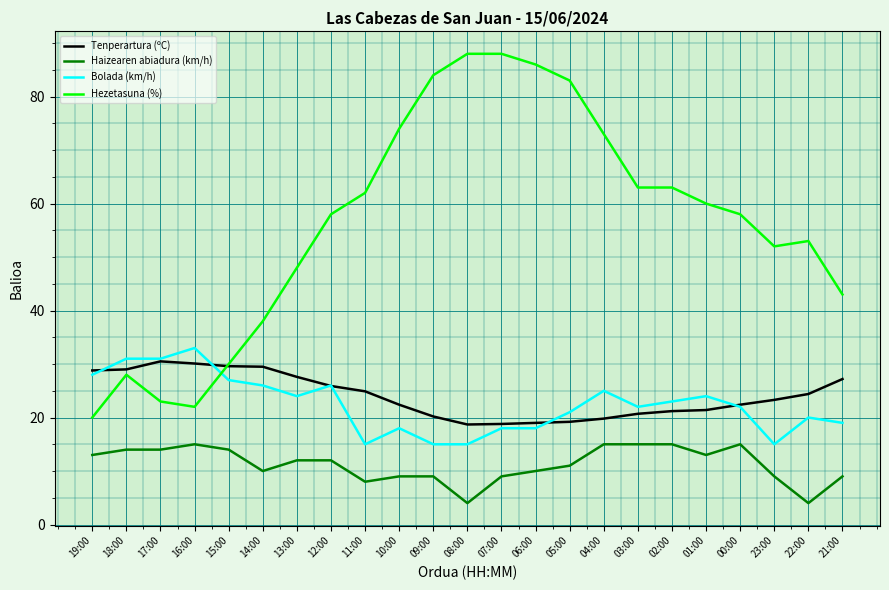

Which series has the largest total across all categories?

Hezetasuna (%)